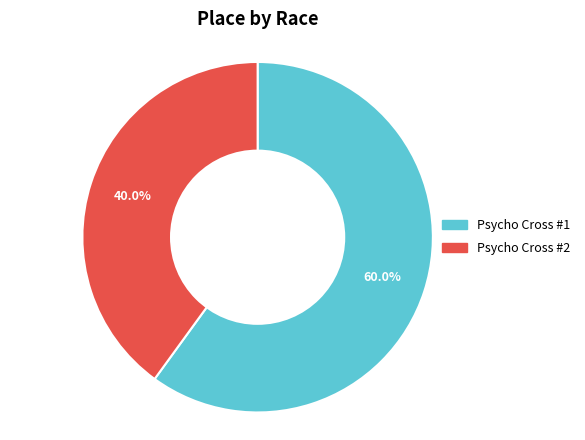

How many segments does this pie chart have?

2